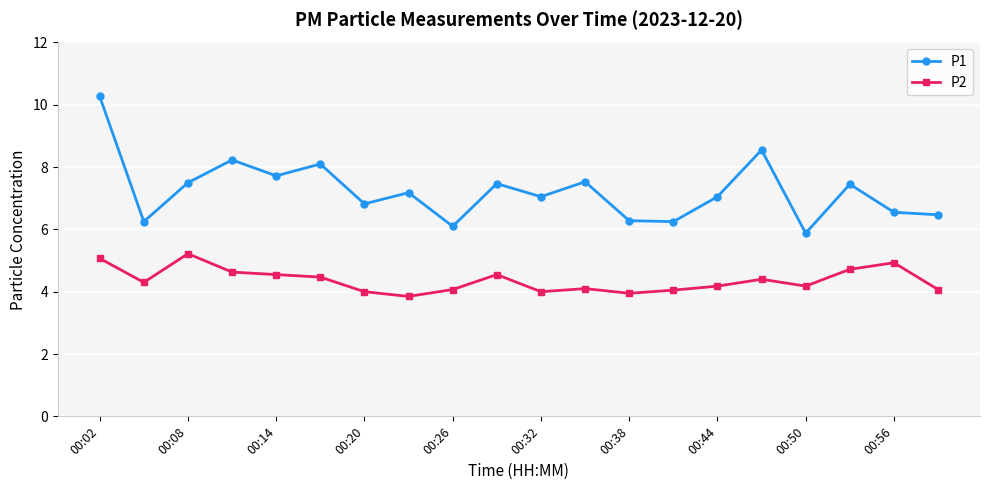

What is the value of the P2 point at the 8th from the left?

3.9